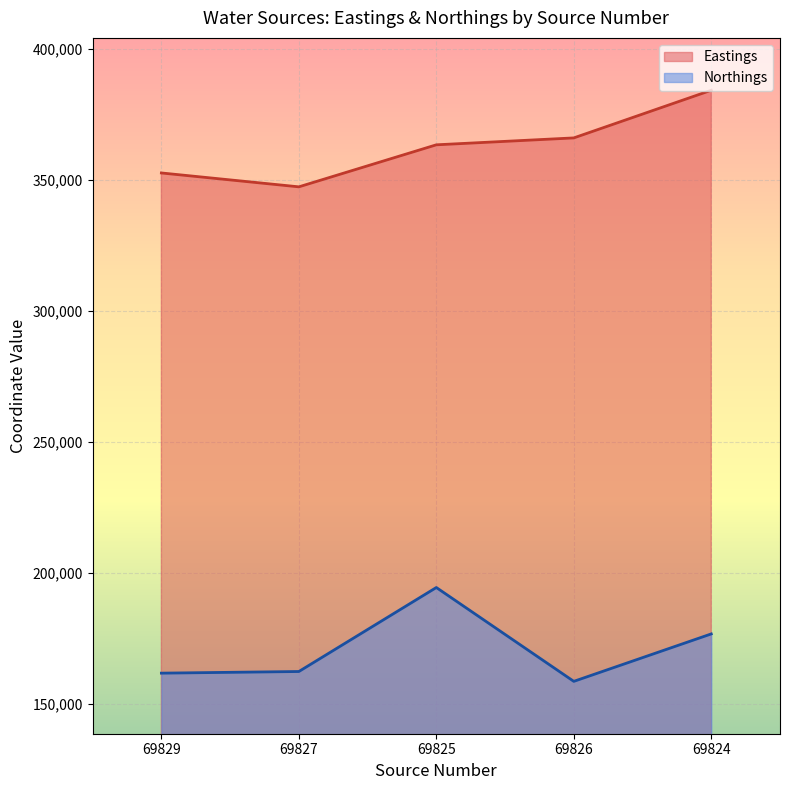

Which label corresponds to the largest value in the chart?

69824